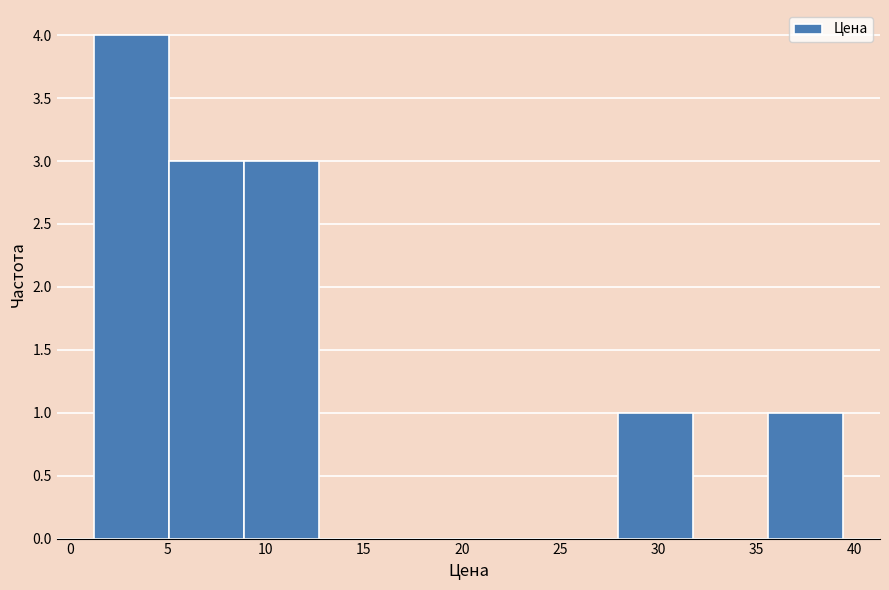

Reading left to right, transcribe this chart: for each bar, give the range it covers on the x-axis and its height. Neither the bar edges nor the heights are printed on the chart, so give them approximately, as read against the axes.

1.5 to 5.0: 4
5.0 to 9.0: 3
9.0 to 12.5: 3
12.5 to 16.5: 0
16.5 to 20.5: 0
20.5 to 24.0: 0
24.0 to 28.0: 0
28.0 to 32.0: 1
32.0 to 35.5: 0
35.5 to 39.5: 1